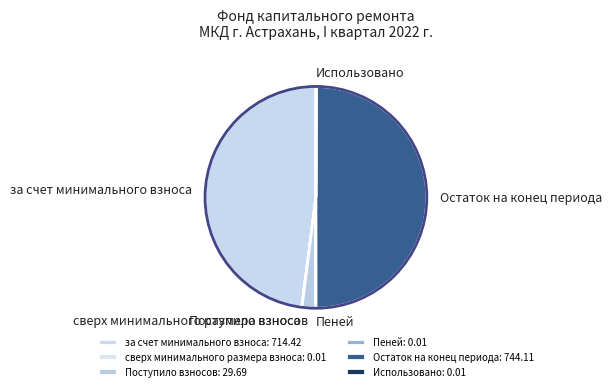

Between Остаток на конец периода and за счет минимального взноса, which is larger?

Остаток на конец периода